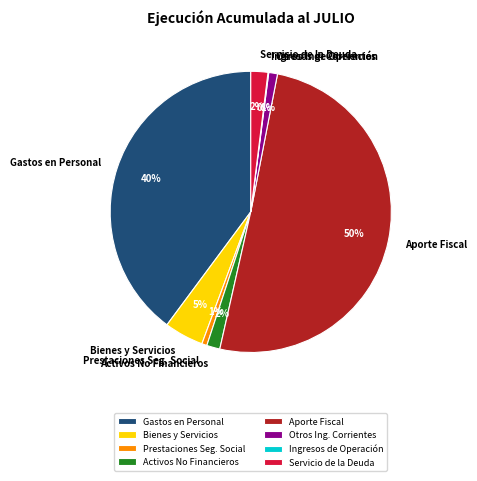

Combined, do Activos No Financieros and Otros Ing. Corrientes account for over 50%?

No